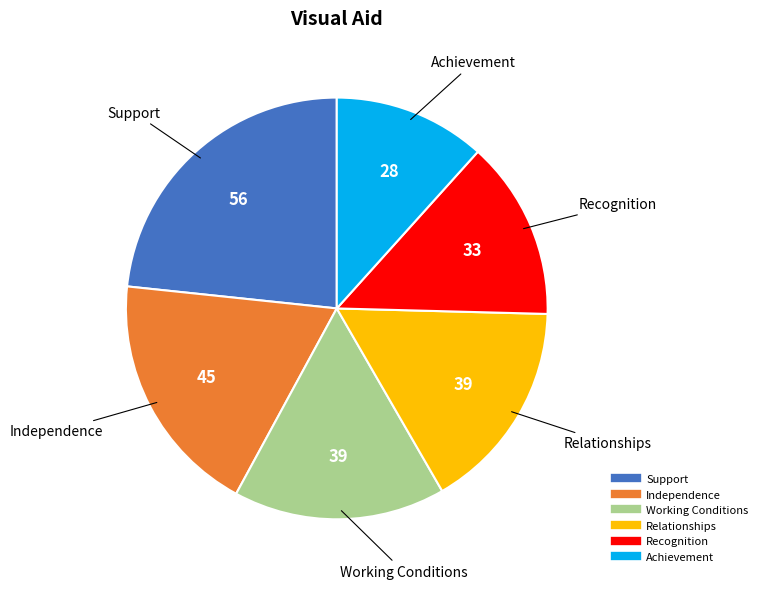

How many segments does this pie chart have?

6